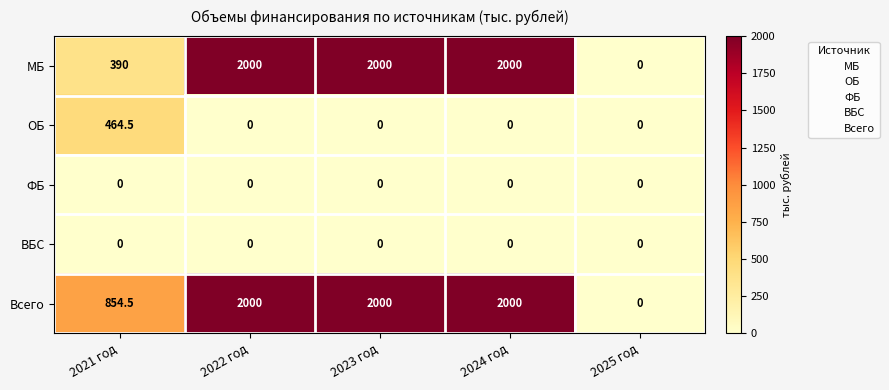

What is the greatest value displayed?

2000.0